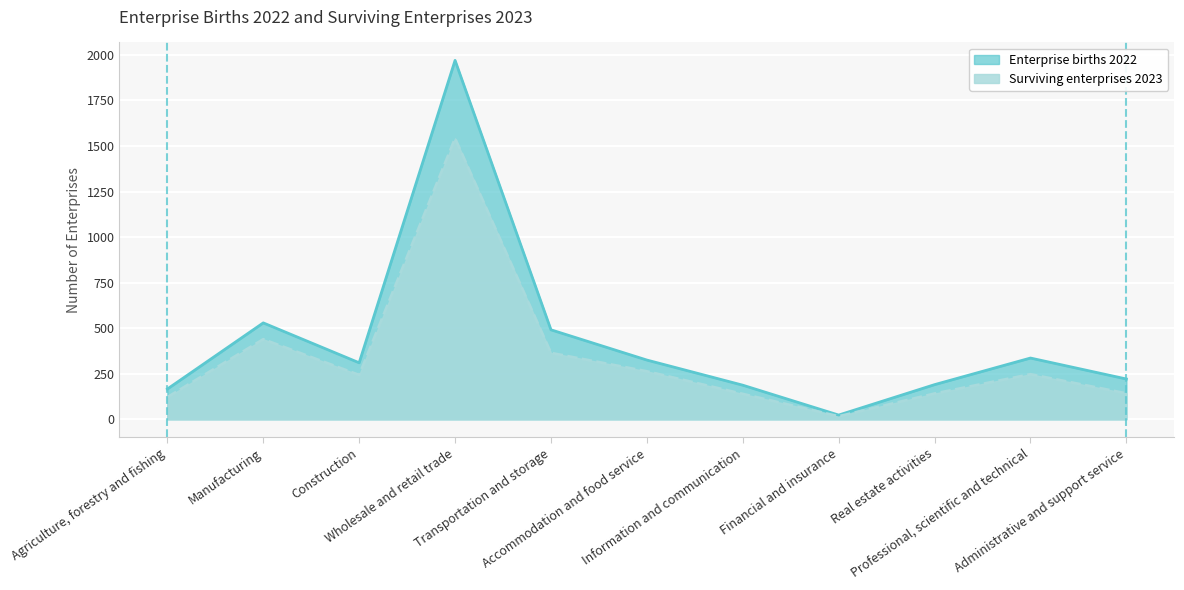

Where is Surviving enterprises 2023 nearest to the value 779?

Manufacturing